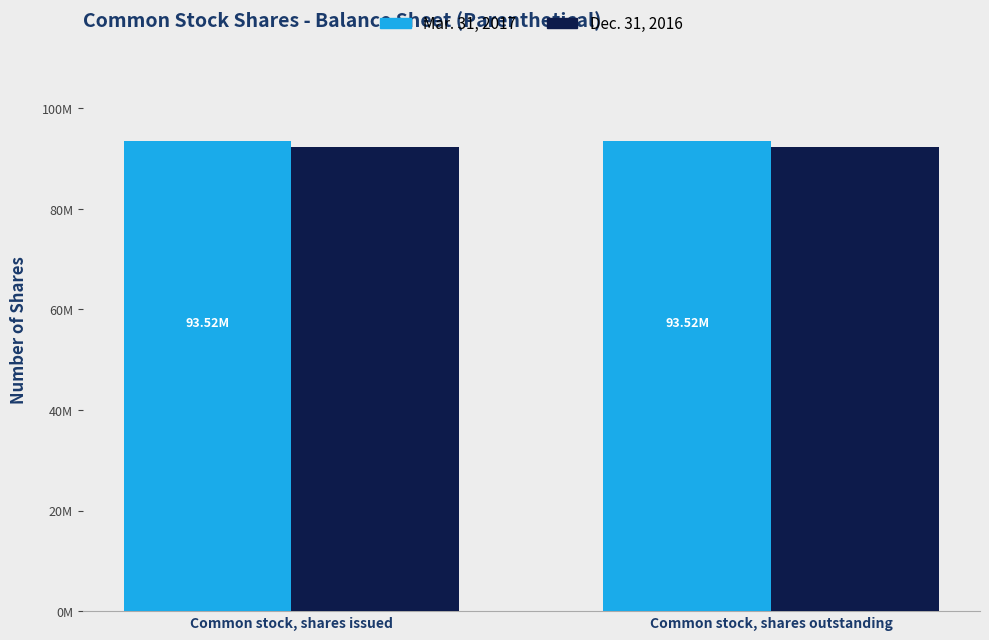

What are all the series names shown in the legend?

Mar. 31, 2017, Dec. 31, 2016